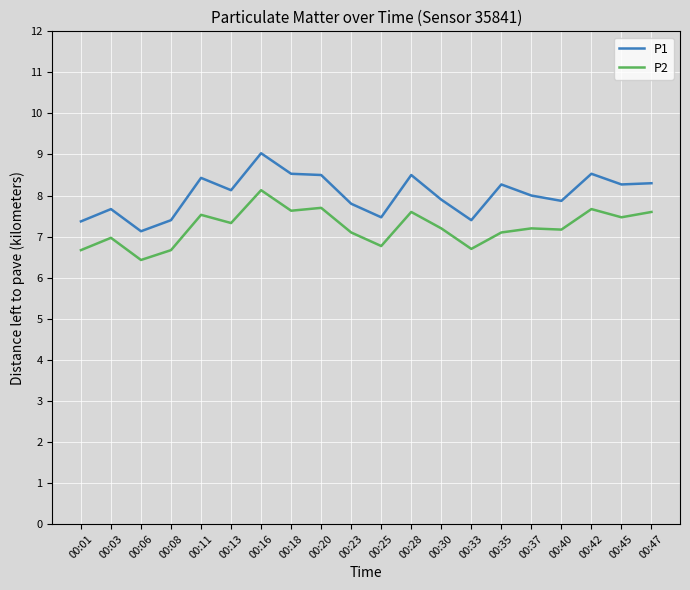

Is it true that P1 equals 7.5 at 00:25?

True